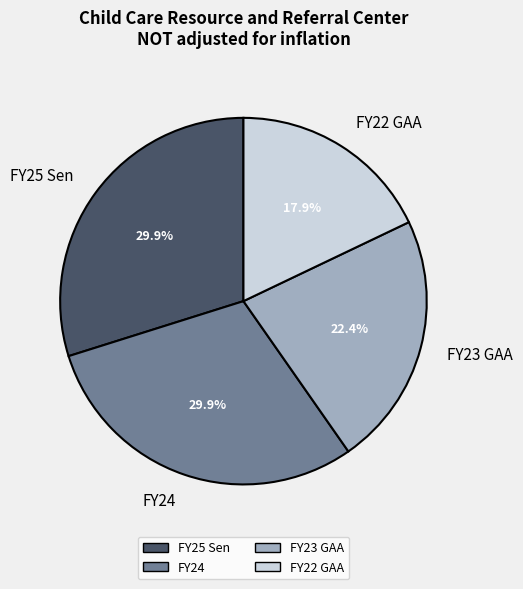

Count the number of slices in the pie.

4